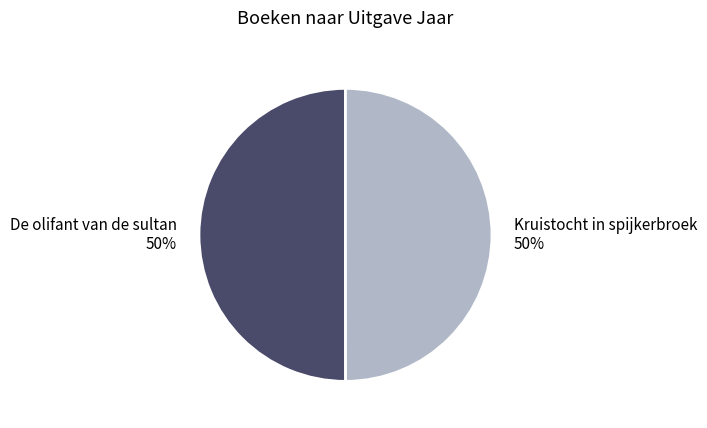

Approximately how many times larger is the value at De olifant van de sultan compared to Kruistocht in spijkerbroek?

1.0